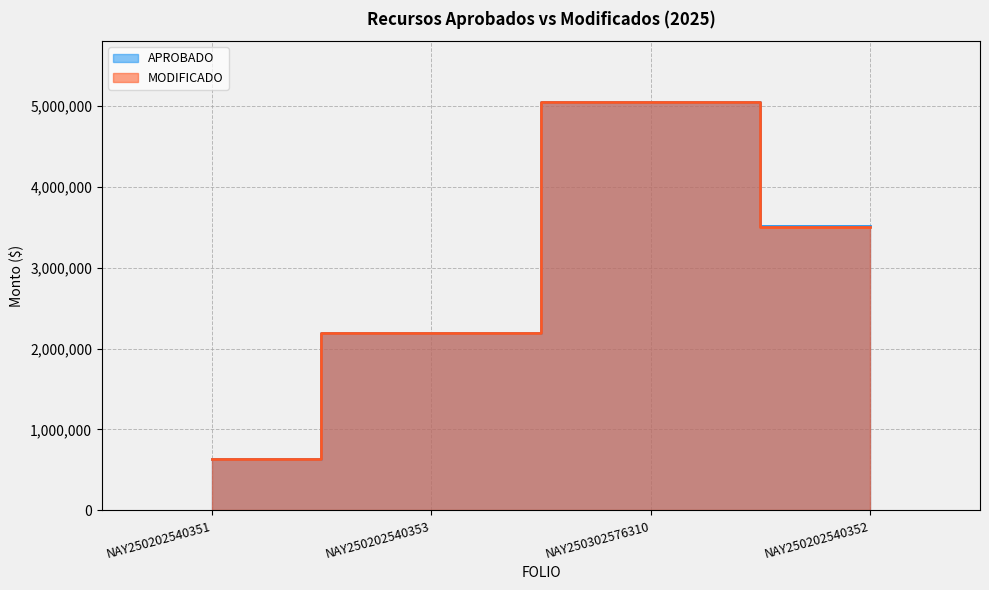

What is the difference between the second highest and second lowest values in the MODIFICADO series?

1310832.4